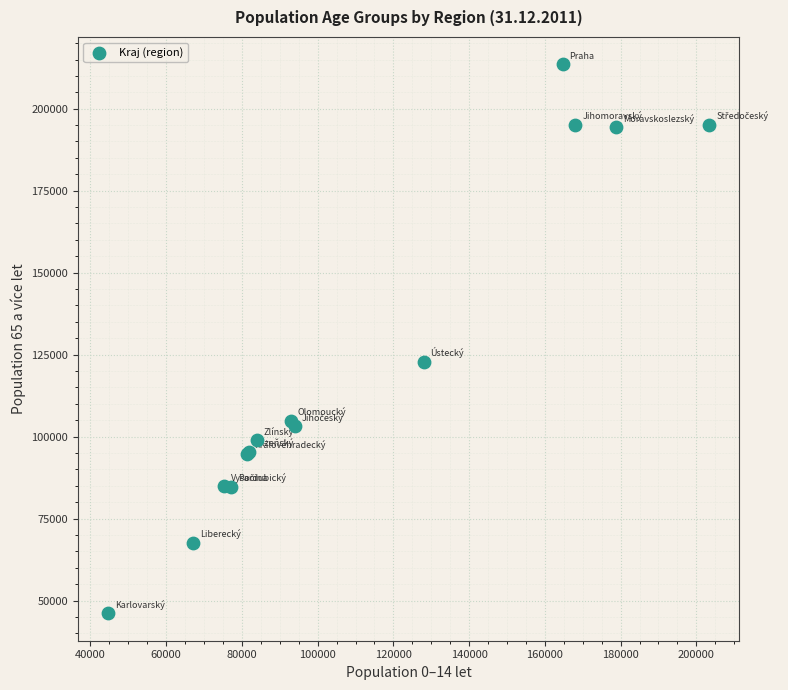

What Y value in the scatter plot is closest to 129831?

122843